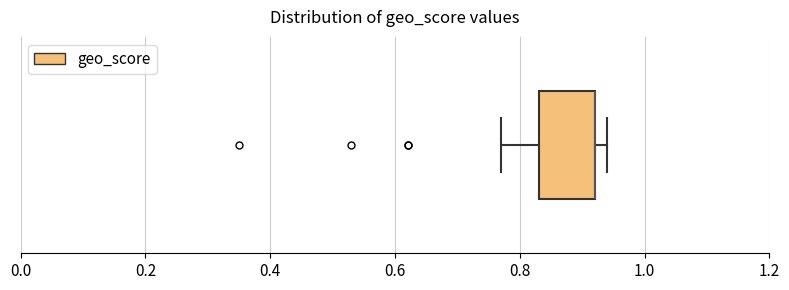

Read this box plot against the x-axis: the position of the median line, the range covered by the box, and the ends of both whiskers. The values are not printed on the chart, so give them approximately, as read against the axis.

median 0.92 (drawn on the box's right edge), box 0.84 to 0.92, whiskers 0.78 to 0.94